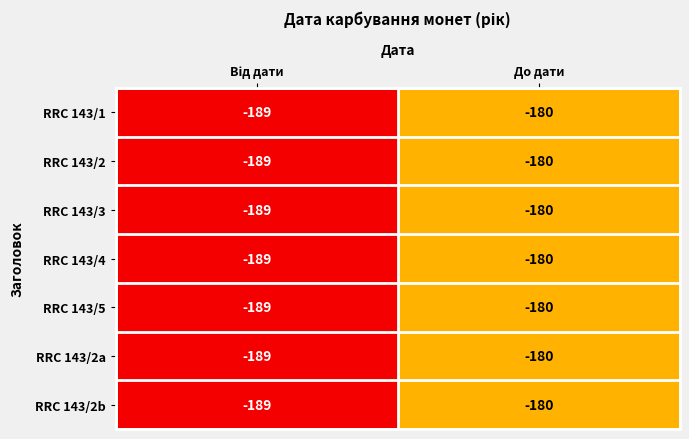

What is the average value of the RRC 143/2b series?

-184